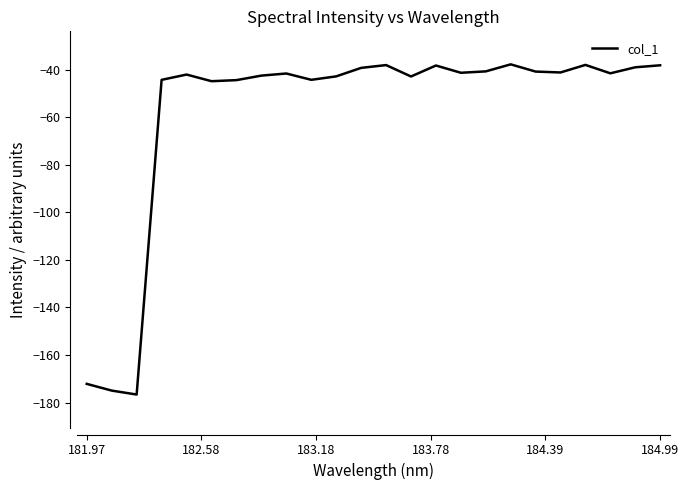

What is the average value?

-57.9